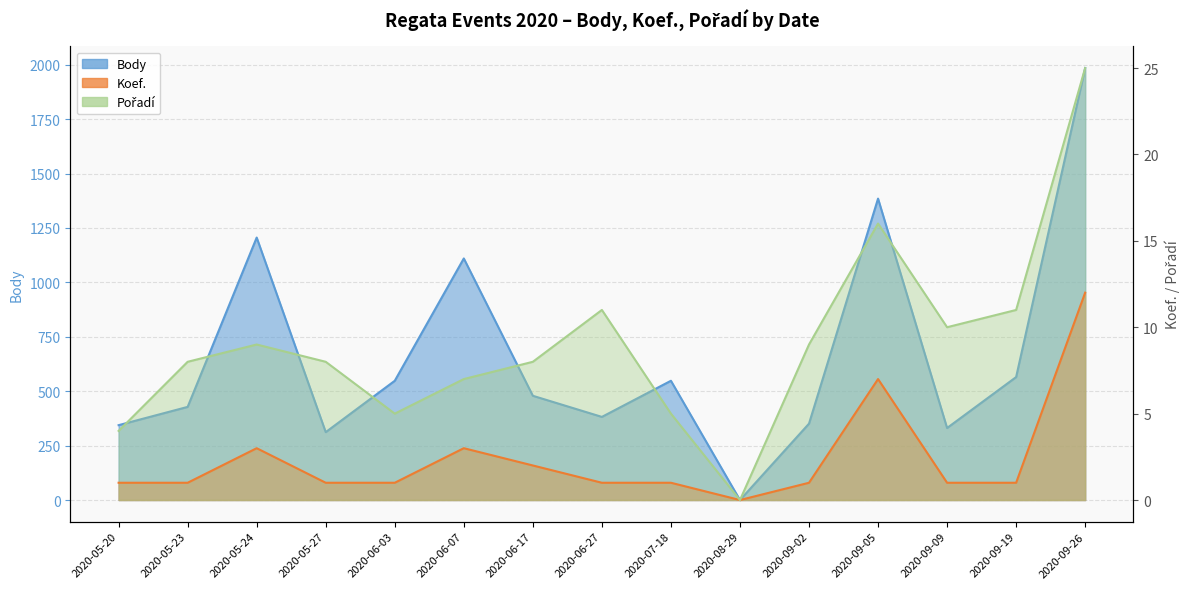

Rank the series at 2020-05-23 from lowest to highest value.

Koef., Pořadí, Body